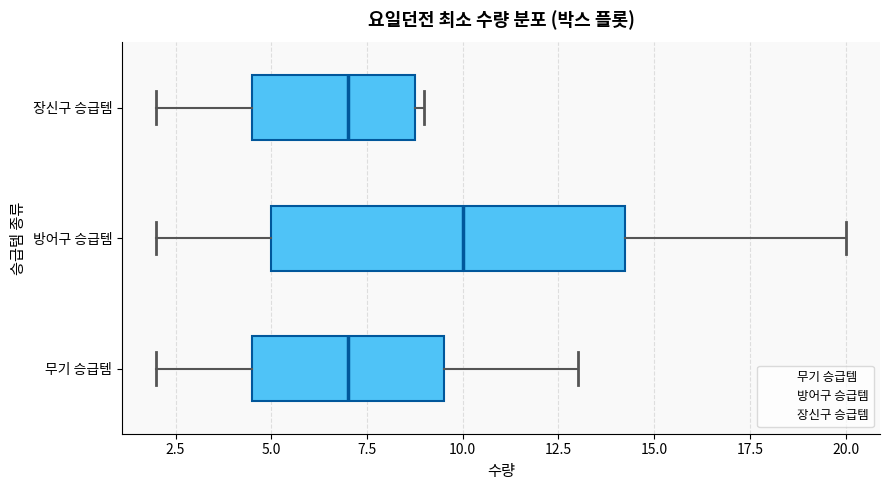

Which box has the furthest to the right median line?

방어구 승급템